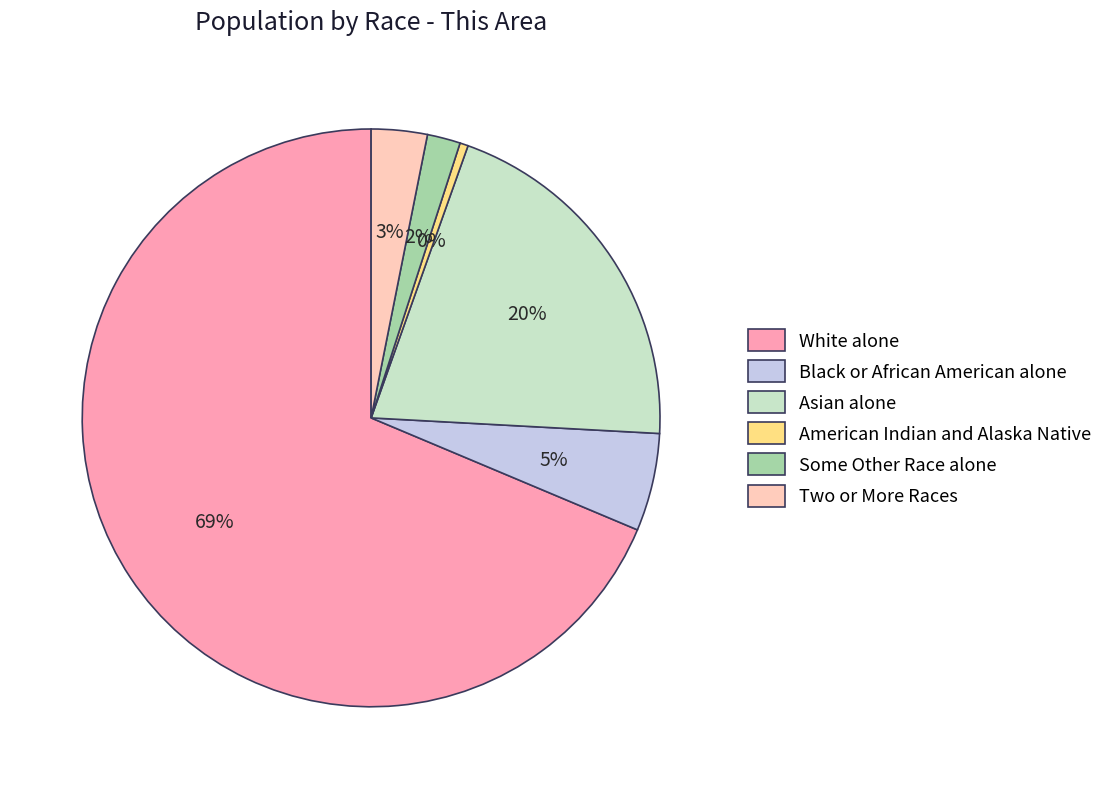

To the nearest percent, what is the difference between the Two or More Races and Asian alone slice percentages?

17%